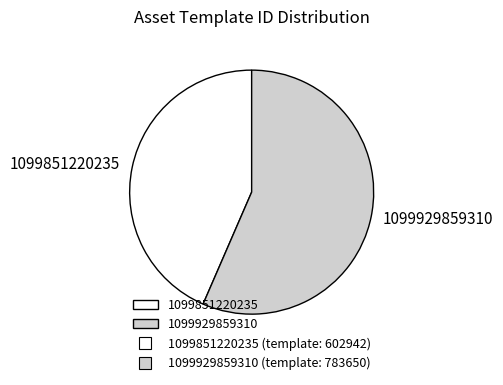

Which slice is the largest?

1099929859310